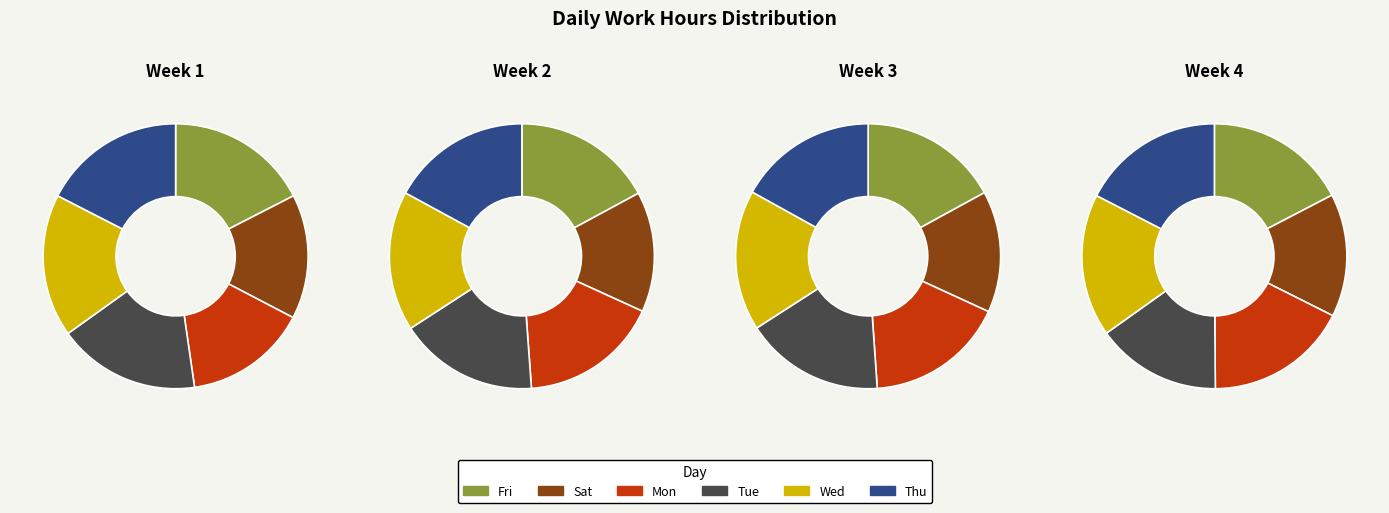

What is the spread (max minus min) of values at 3?

1.6